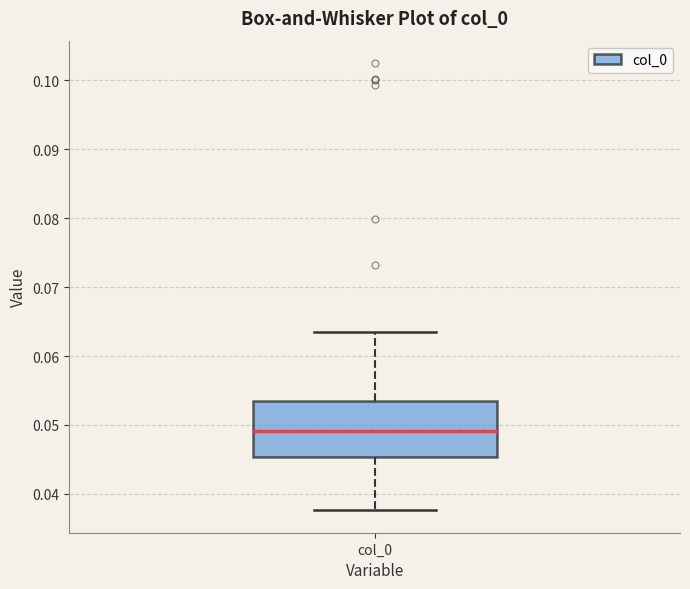

Where does the upper whisker of the box for col_0 end on the y-axis? The values are not printed on the chart, so give them approximately, as read against the axis.

0.063